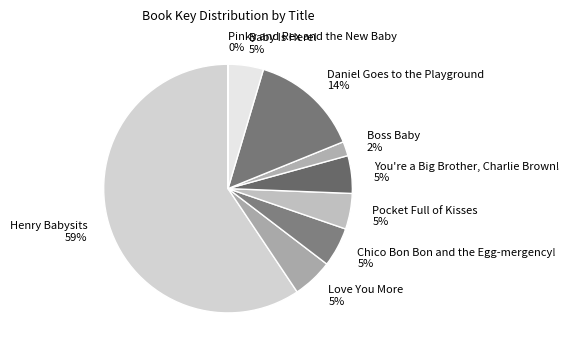

To the nearest percent, what percentage of the pie is Henry Babysits?

59%